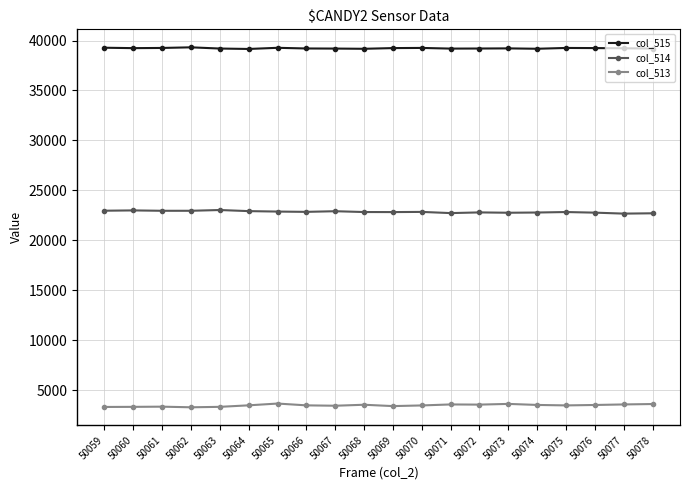

At how many categories does at least one series exceed 24777?

20